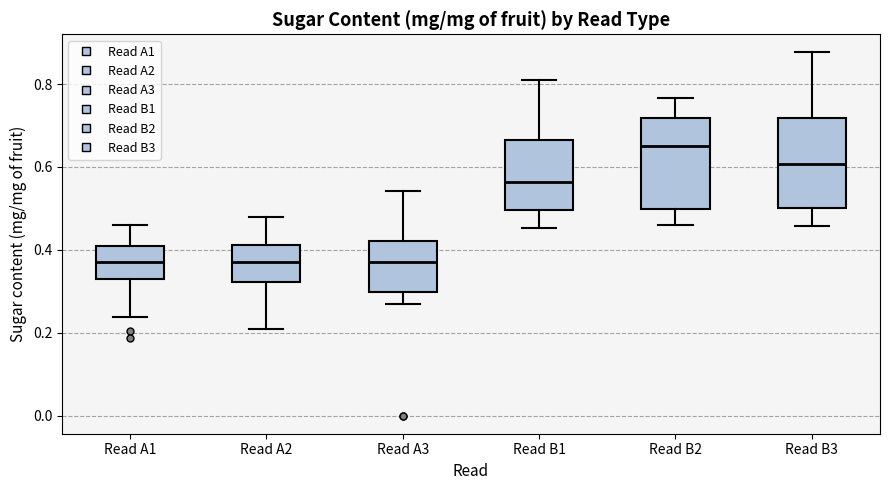

Which box has the highest median line?

Read B2